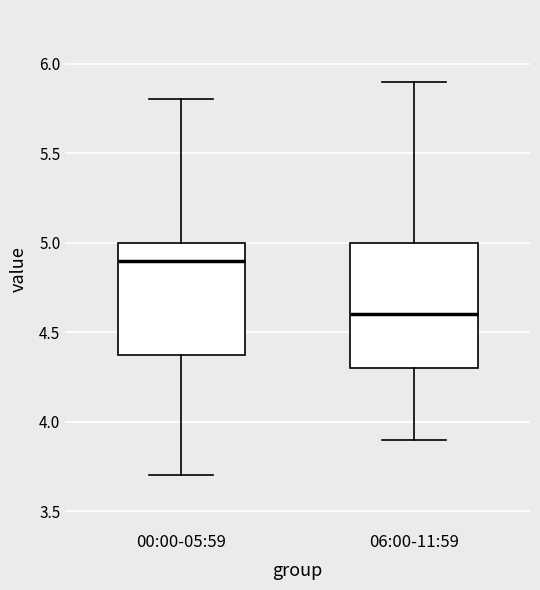

Where is the lower edge of the box for 00:00-05:59 on the y-axis? The values are not printed on the chart, so give them approximately, as read against the axis.

4.4